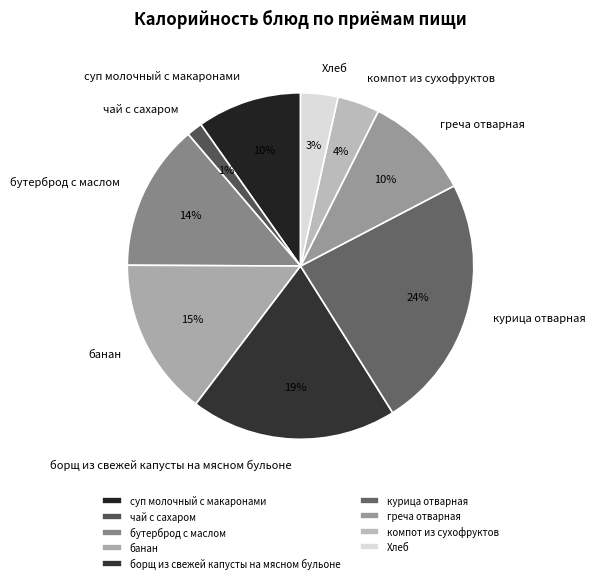

Combined, do суп молочный с макаронами and Хлеб account for over 50%?

No